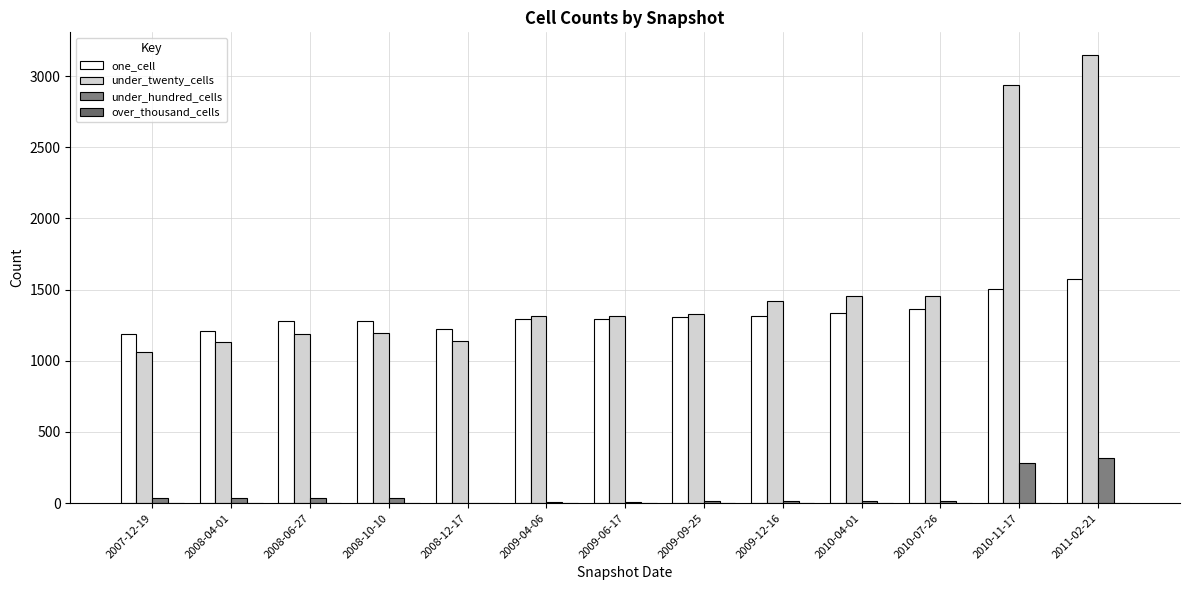

At which label does one_cell first exceed 1292?

2009-09-25